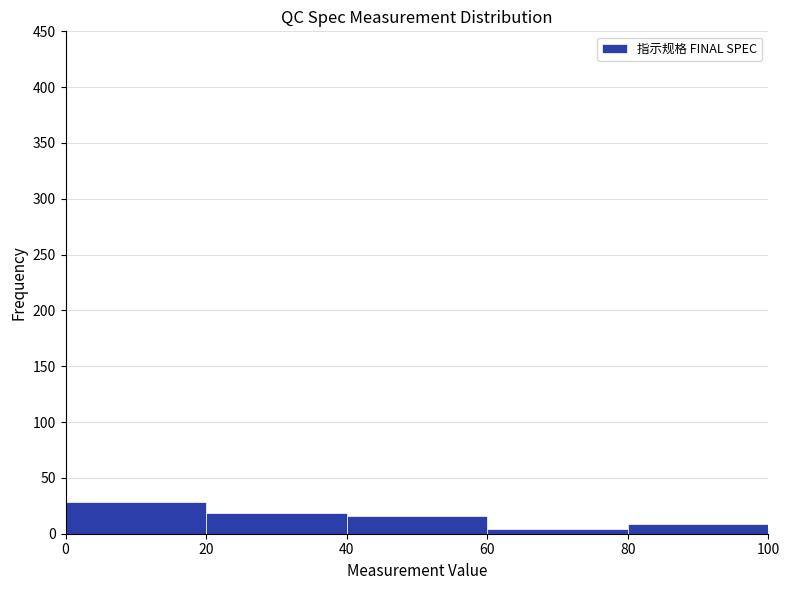

What is the height of the bar covering 20 to 40 on the x-axis? The values are not printed on the chart, so give them approximately, as read against the axis.

20